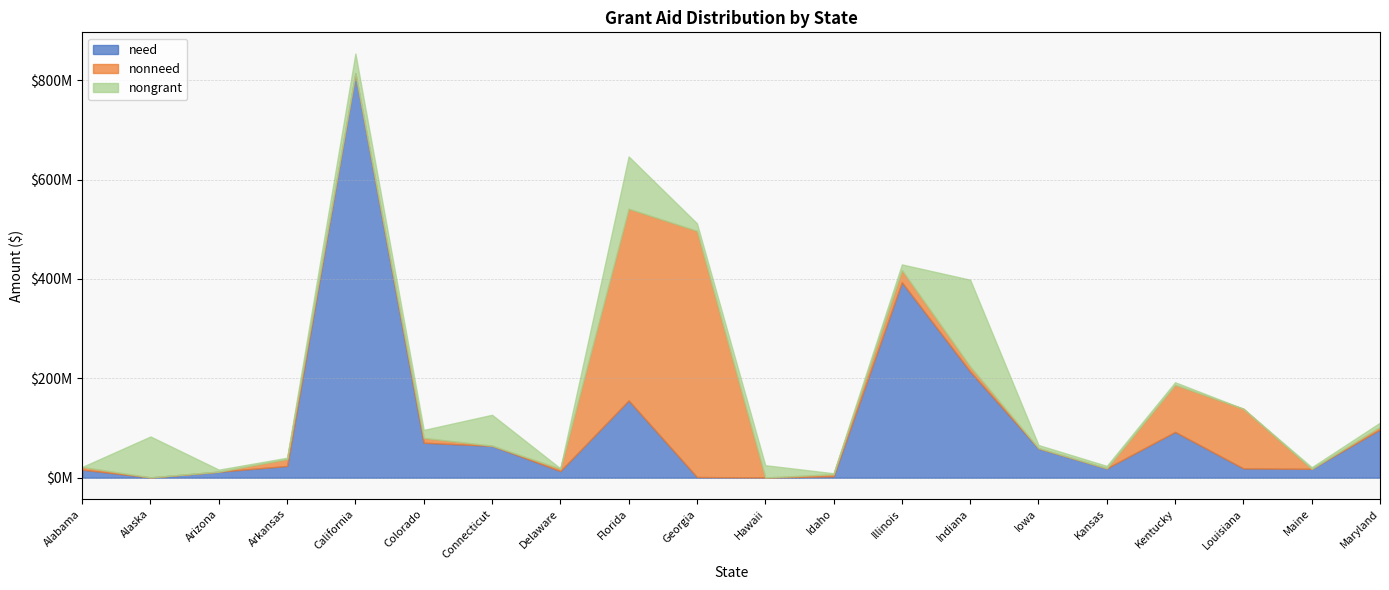

What is the difference between the nongrant values at Kentucky and Alaska?

77183978